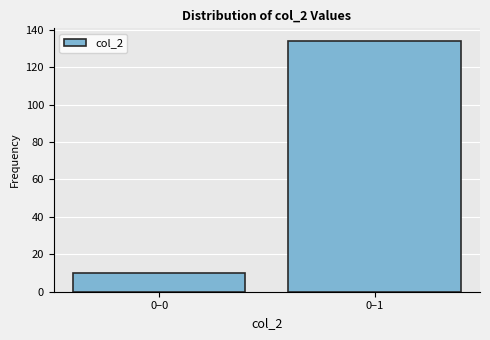

Reading left to right, extract all data points from this chart.

0–0=10	0–1=134